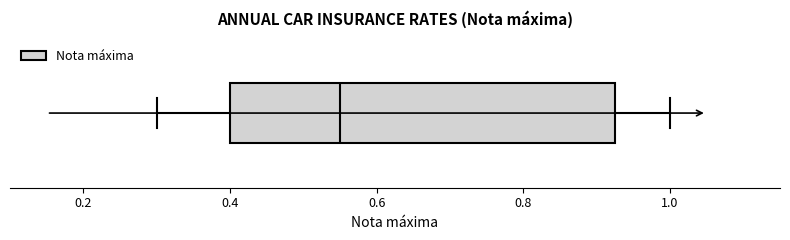

Where is the left edge of the box on the x-axis? The values are not printed on the chart, so give them approximately, as read against the axis.

0.40